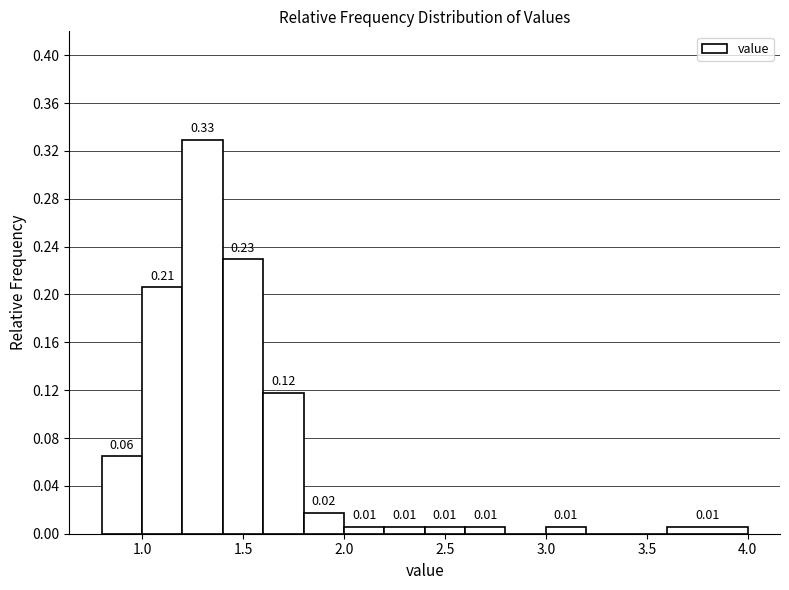

Which range on the x-axis has the tallest bar?

1.2 to 1.4